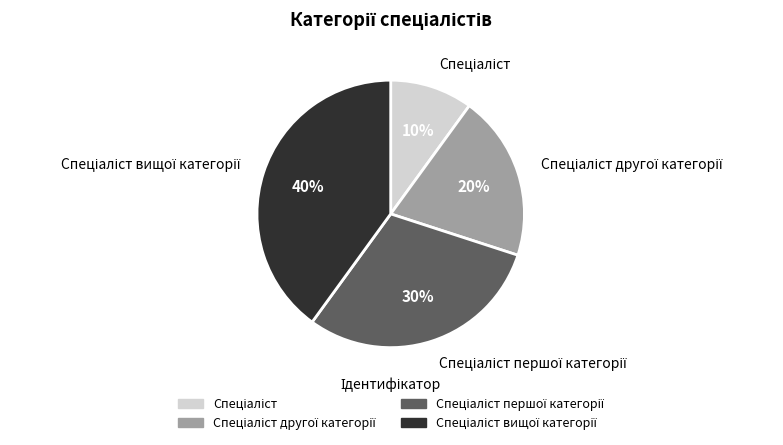

Does any single category account for the majority?

No